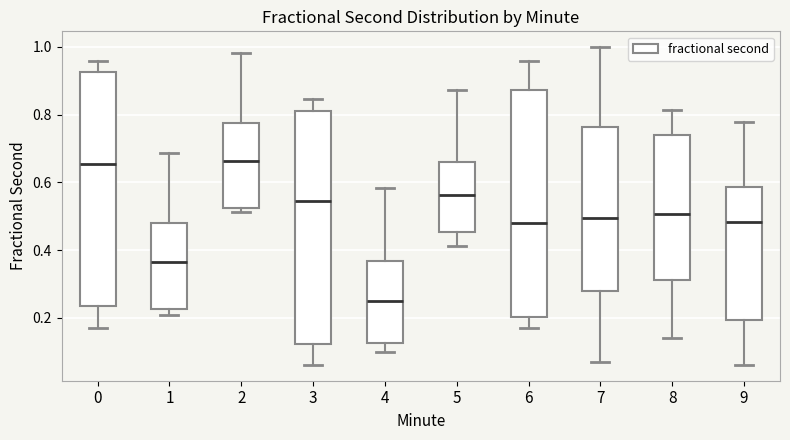

Reading left to right, transcribe this box plot: for each box, give where its median line is, the range the box spans, and where its two whiskers end, as read against the y-axis. The values are not printed on the chart, so give them approximately, as read against the axis.

0: median 0.66, box 0.24 to 0.92, whiskers 0.16 to 0.96
1: median 0.36, box 0.22 to 0.48, whiskers 0.20 to 0.68
2: median 0.66, box 0.52 to 0.78, whiskers 0.52 (just below the box's lower edge) to 0.98
3: median 0.54, box 0.12 to 0.82, whiskers 0.06 to 0.84
4: median 0.24, box 0.12 to 0.36, whiskers 0.10 to 0.58
5: median 0.56, box 0.46 to 0.66, whiskers 0.42 to 0.88
6: median 0.48, box 0.20 to 0.88, whiskers 0.16 to 0.96
7: median 0.50, box 0.28 to 0.76, whiskers 0.08 to 1.00
8: median 0.50, box 0.32 to 0.74, whiskers 0.14 to 0.82
9: median 0.48, box 0.20 to 0.58, whiskers 0.06 to 0.78